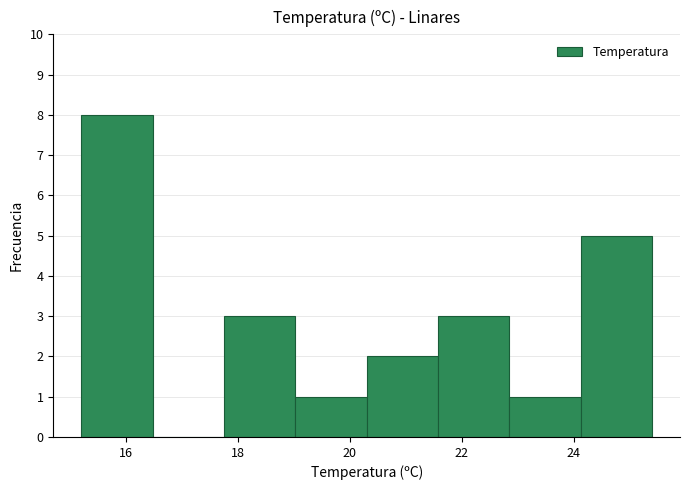

Reading left to right, transcribe this chart: for each bar, give the range it covers on the x-axis and its height. Neither the bar edges nor the heights are printed on the chart, so give them approximately, as read against the axes.

15.2 to 16.4: 8
16.4 to 17.8: 0
17.8 to 19.0: 3
19.0 to 20.4: 1
20.4 to 21.6: 2
21.6 to 22.8: 3
22.8 to 24.2: 1
24.2 to 25.4: 5